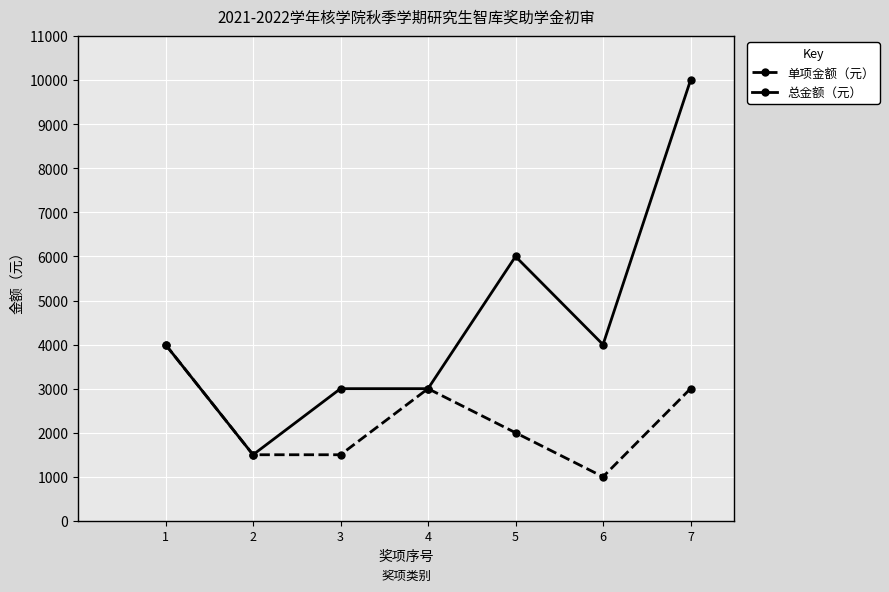

Is it true that 单项金额（元） equals 2000 at 5?

True